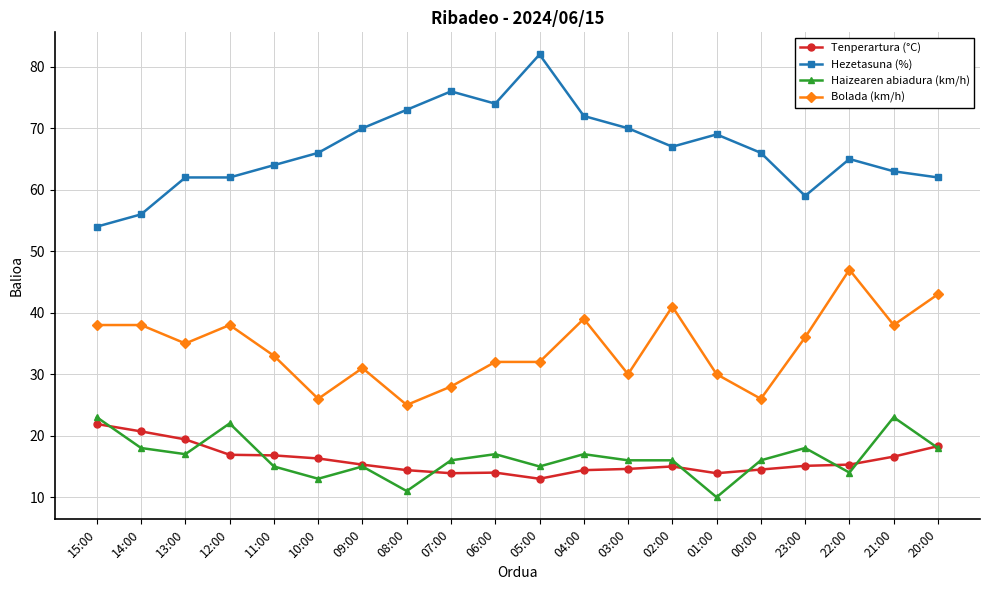

What is the difference between the maximum and second lowest values in the Bolada (km/h) series?

21.0